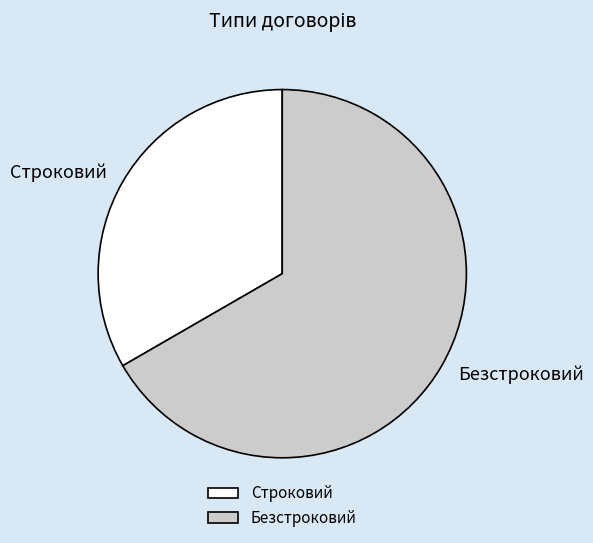

Count the number of slices in the pie.

2